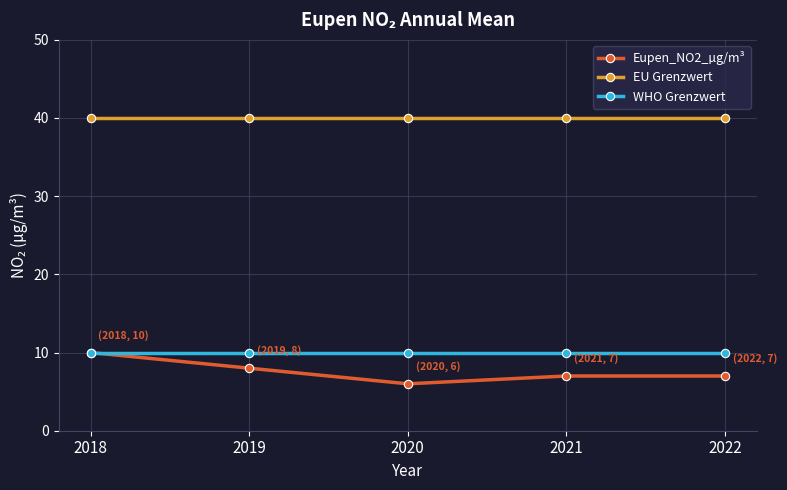

Is it true that WHO Grenzwert equals 10 at 2019?

True